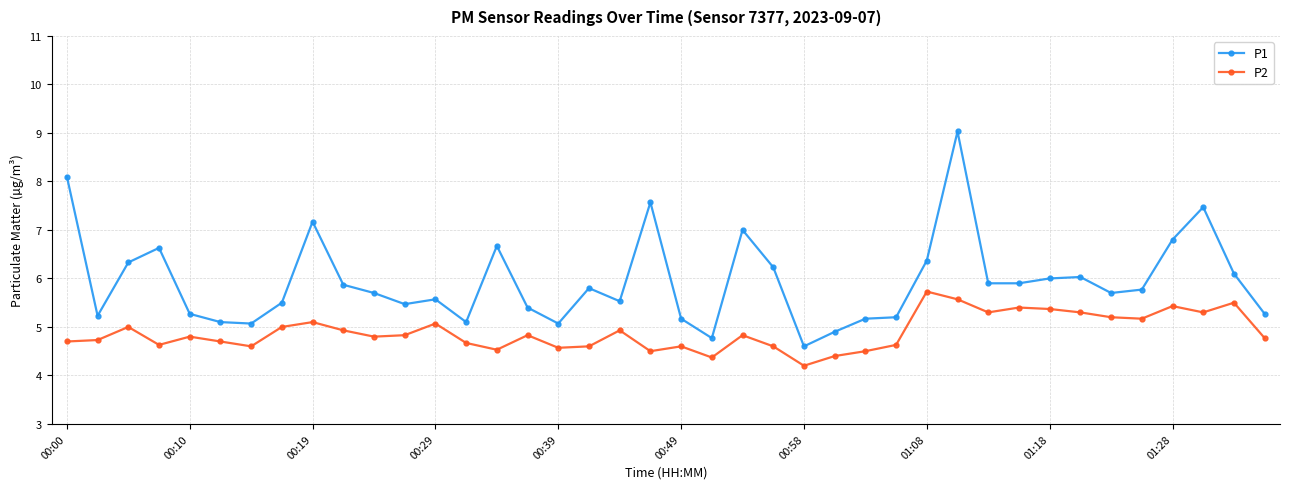

What is the difference between the maximum and minimum values in the P2 series?

1.5